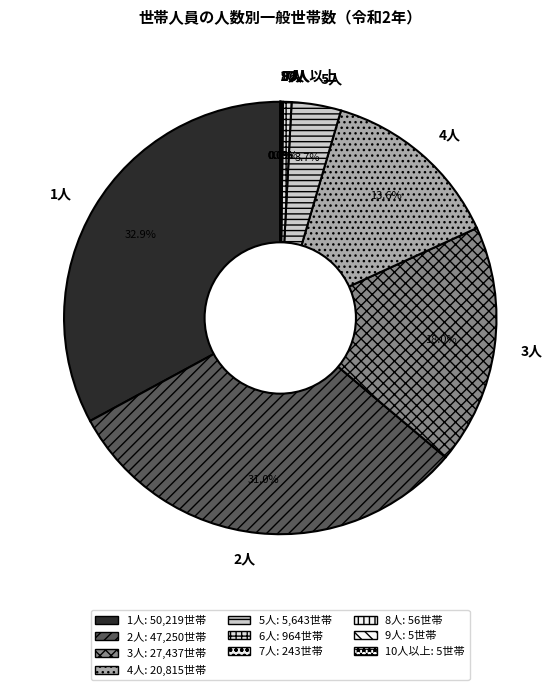

What portion of the pie excludes 4人?

86.4%